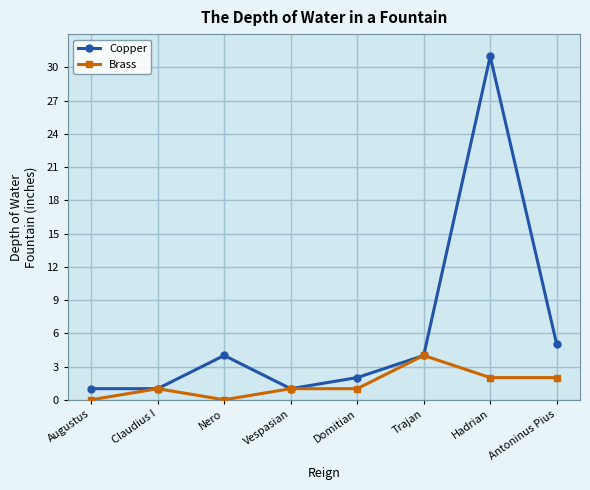

At which category does Brass reach its first local peak?

Claudius I